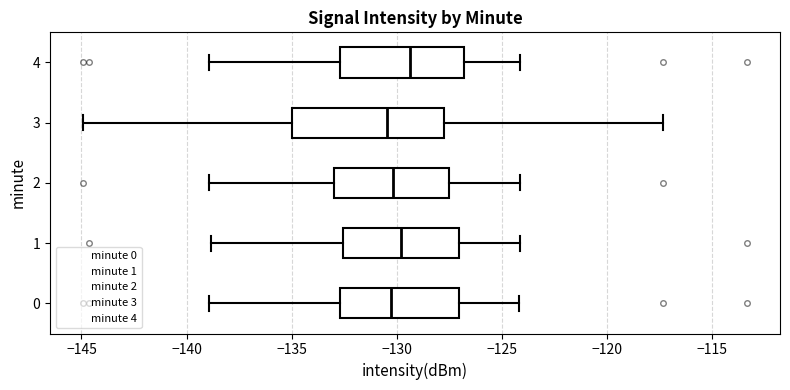

Reading bottom to top, read every box against the x-axis: the position of its median line, the range the box covers, and the ends of its whiskers. The values are not printed on the chart, so give them approximately, as read against the axis.

0: median -130.5, box -132.5 to -127.0, whiskers -139.0 to -124.0
1: median -130.0, box -132.5 to -127.0, whiskers -139.0 to -124.0
2: median -130.0, box -133.0 to -127.5, whiskers -139.0 to -124.0
3: median -130.5, box -135.0 to -128.0, whiskers -145.0 to -117.5
4: median -129.5, box -132.5 to -127.0, whiskers -139.0 to -124.0